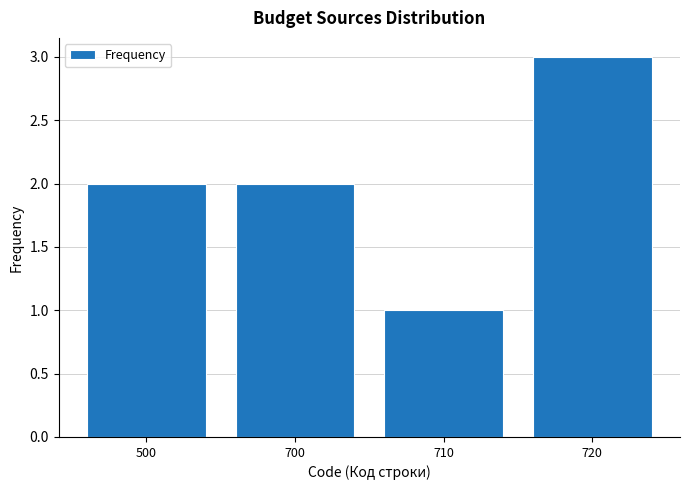

Reading right to left, list all the values displayed in this chart.

720=3	710=1	700=2	500=2